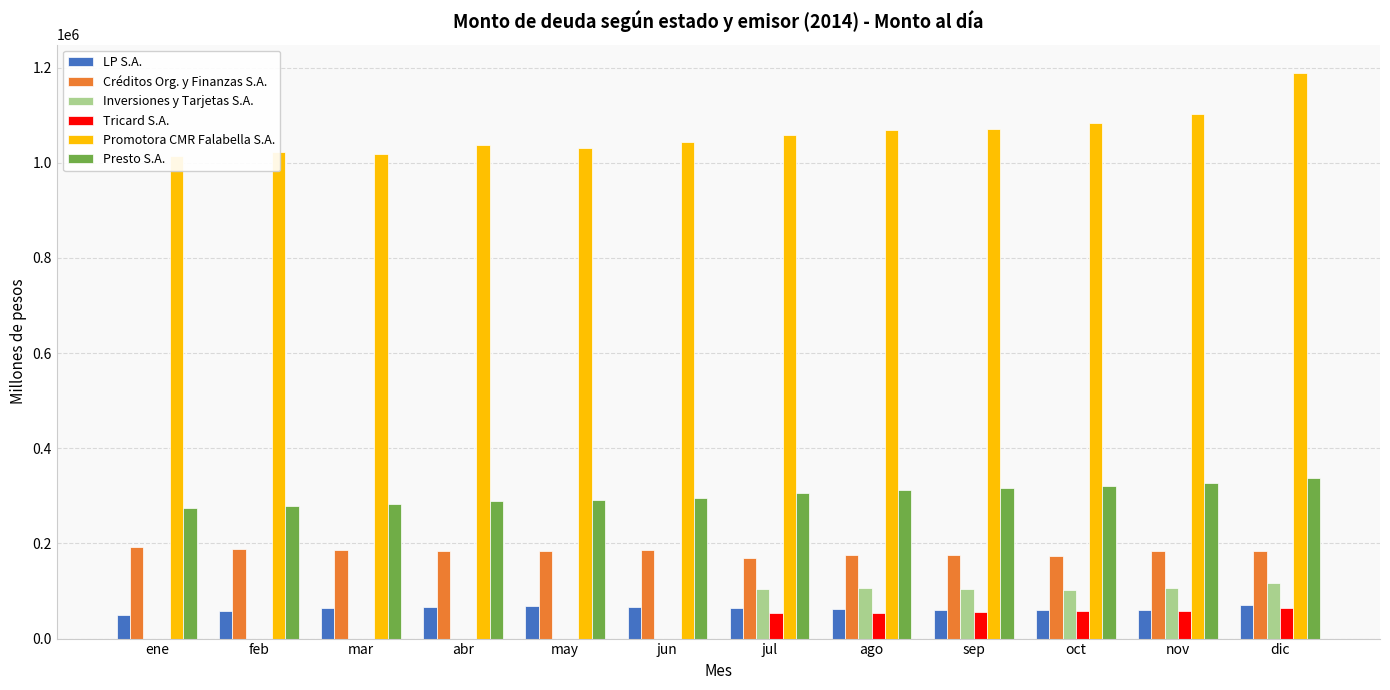

What is the label of the 1st bar from the right?

dic